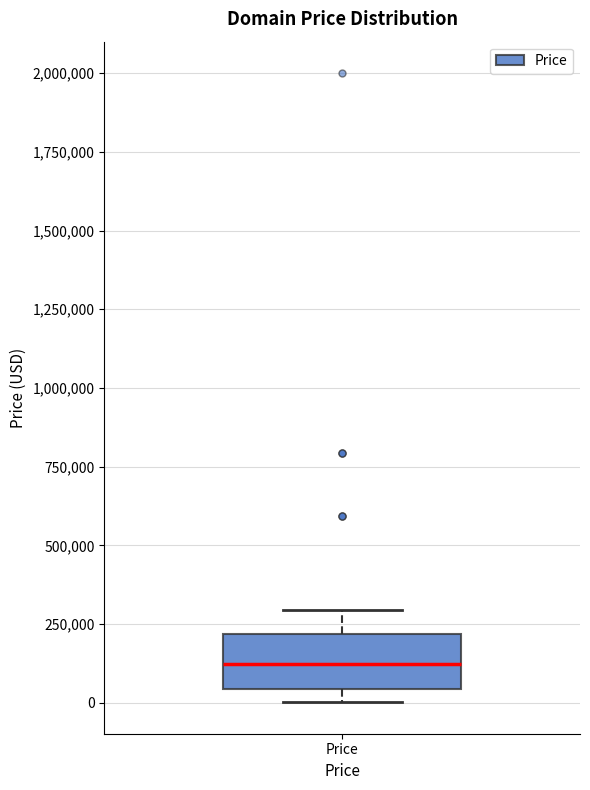

Transcribe this box plot: give where the median line is, the range the box spans, and where the two whiskers end, as read against the y-axis. The values are not printed on the chart, so give them approximately, as read against the axis.

median 100000, box 50000 to 200000, whiskers 0 to 300000